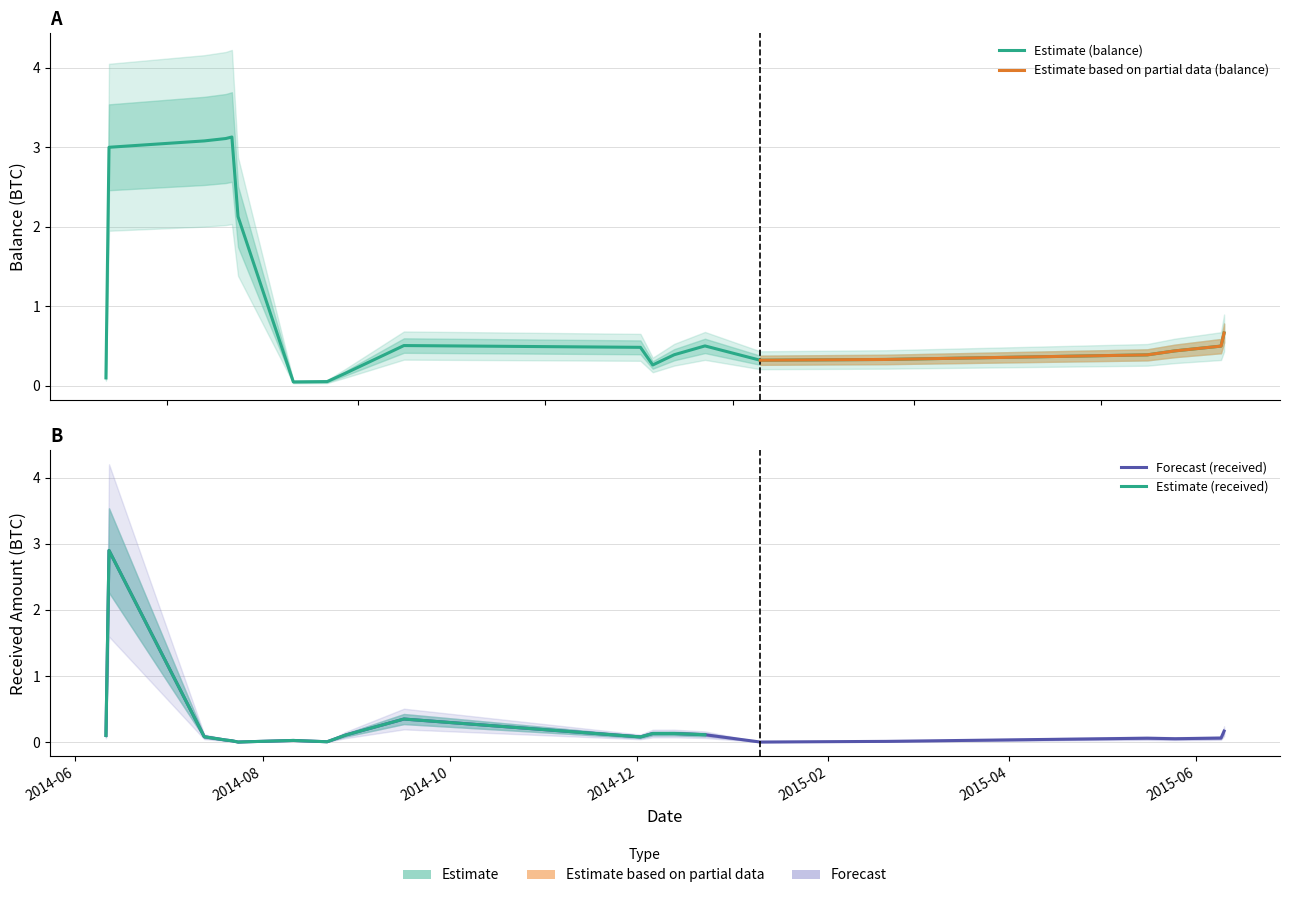

Reading left to right, what are all the values shown in this chart?

balance: 2014-06-11=0.1	2014-06-12=3.0	2014-07-13=3.1	2014-07-20=3.1	2014-07-22=3.1	2014-07-24=2.1	2014-08-11=0.0	2014-08-22=0.1	2014-08-28=0.2	2014-09-16=0.5	2014-12-02=0.5	2014-12-06=0.3	2014-12-13=0.4	2014-12-23=0.5	2015-01-10=0.3	2015-02-20=0.3	2015-05-16=0.4	2015-05-25=0.4	2015-06-09=0.5	2015-06-10=0.7
received amount: 2014-06-11=0.1	2014-06-12=2.9	2014-07-13=0.1	2014-07-20=0.0	2014-07-22=0.0	2014-07-24=0.0	2014-08-11=0.0	2014-08-22=0.0	2014-08-28=0.1	2014-09-16=0.3	2014-12-02=0.1	2014-12-06=0.1	2014-12-13=0.1	2014-12-23=0.1	2015-01-10=0.0	2015-02-20=0.0	2015-05-16=0.1	2015-05-25=0.1	2015-06-09=0.1	2015-06-10=0.2